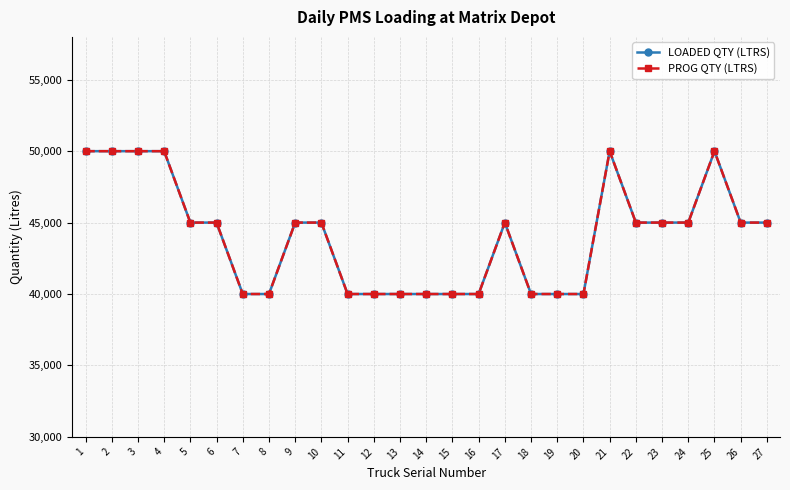

What is the difference between the second highest and second lowest values in the PROG QTY (LTRS) series?

10000